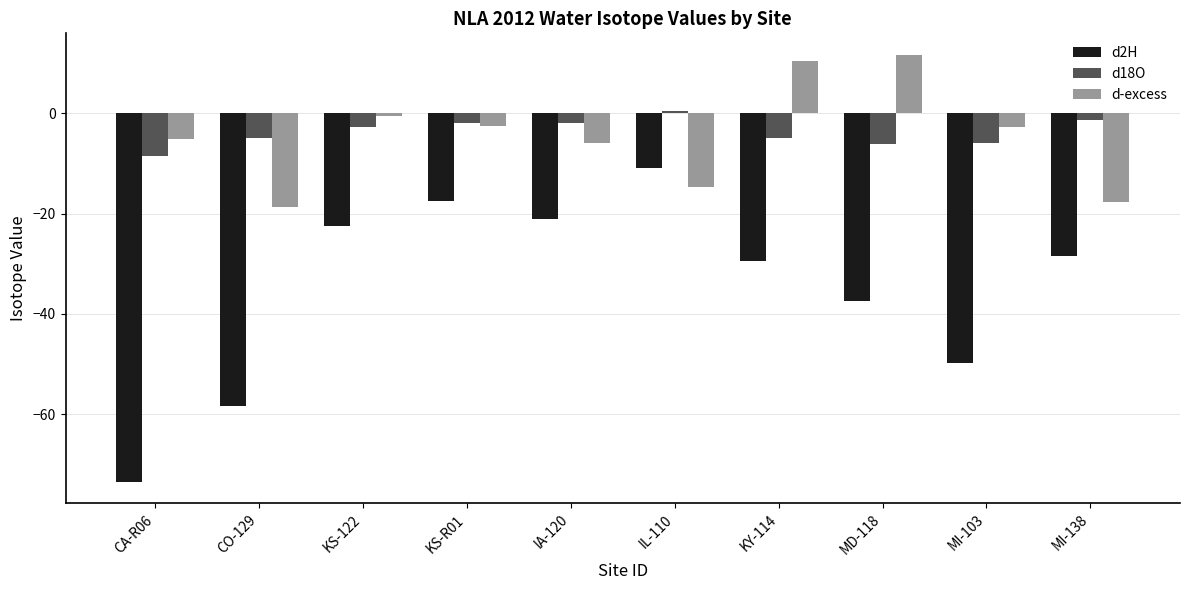

How many bars are there in total?

30